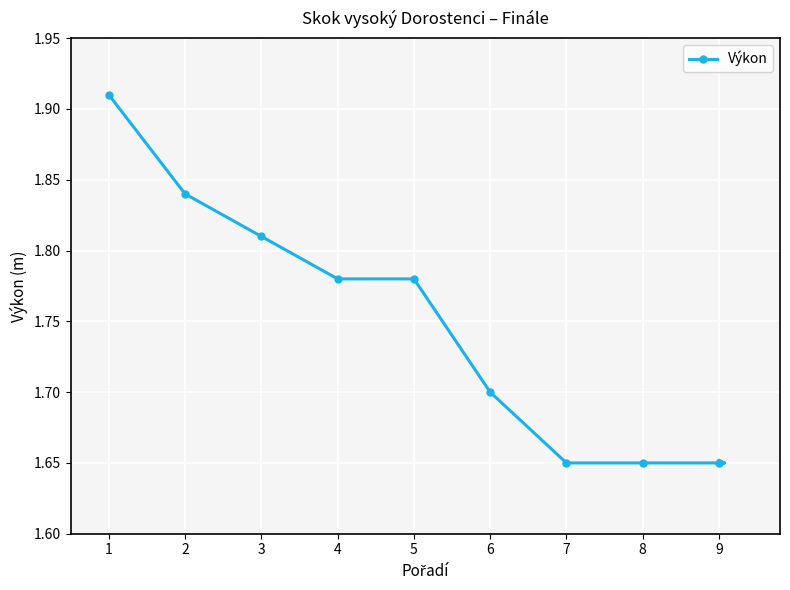

Approximately how many times larger is the value at 7 compared to 6?

1.0